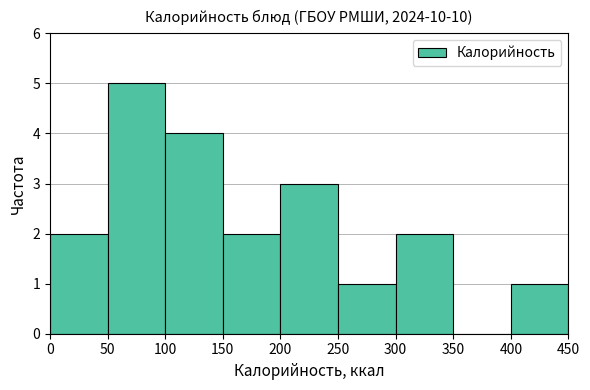

Reading left to right, list every bar in this chart as the range it spans on the x-axis followed by its height. The values are not printed on the chart, so give them approximately, as read against the axis.

0 to 50: 2
50 to 100: 5
100 to 150: 4
150 to 200: 2
200 to 250: 3
250 to 300: 1
300 to 350: 2
350 to 400: 0
400 to 450: 1